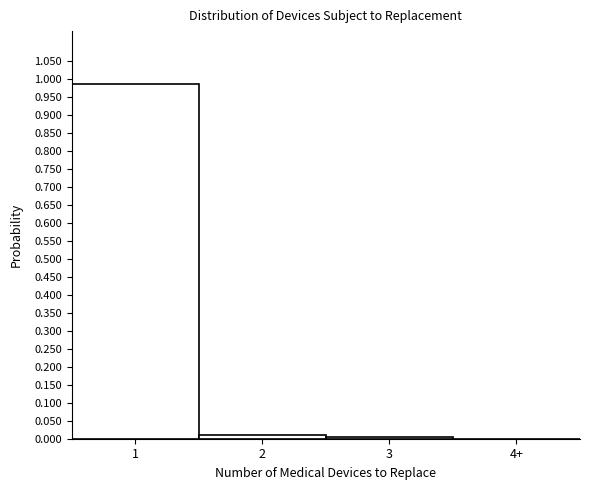

True or false: the data shows 0.3 at 1.

False